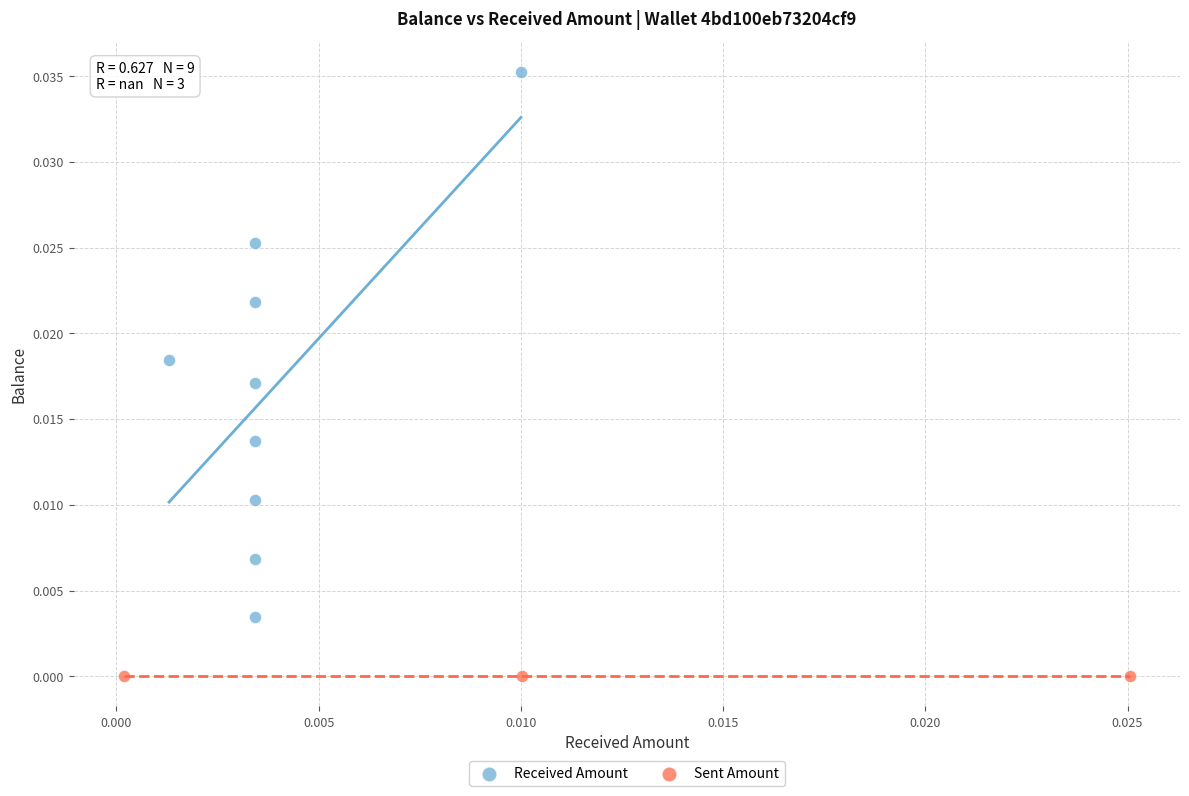

Which series reaches the minimum Y coordinate?

Sent Amount